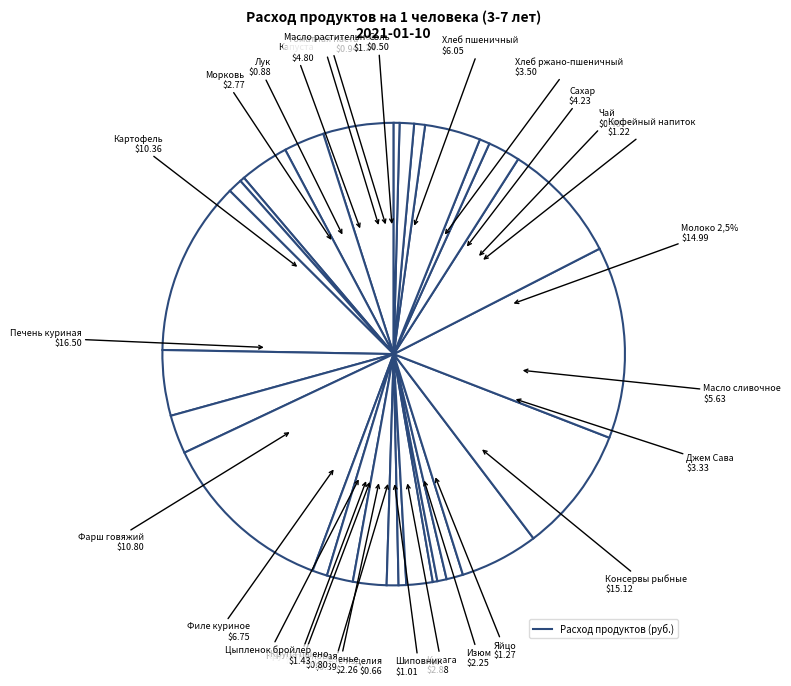

What percentage do Картофель and Джем Сава together represent?

11.1%